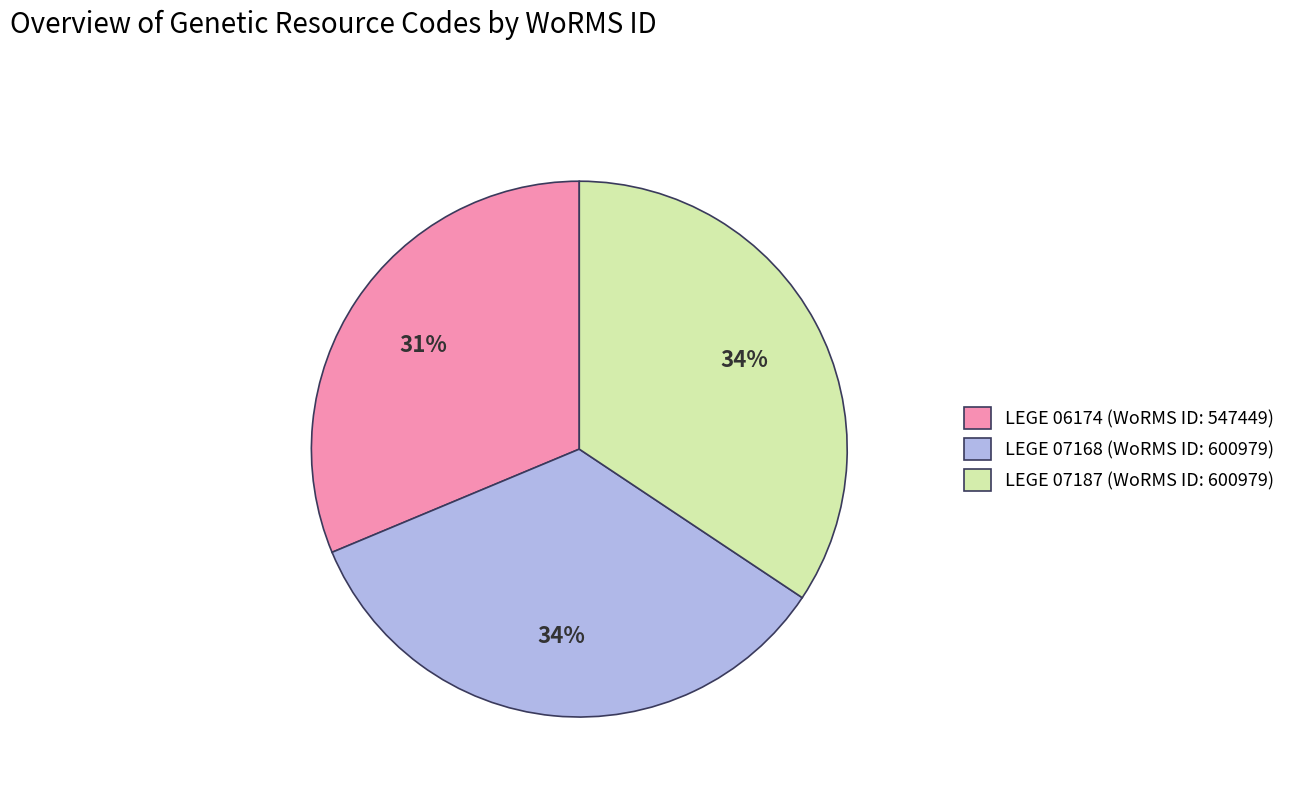

Is the sum of LEGE 06174 (WoRMS ID: 547449) and LEGE 07187 (WoRMS ID: 600979) greater than half?

Yes